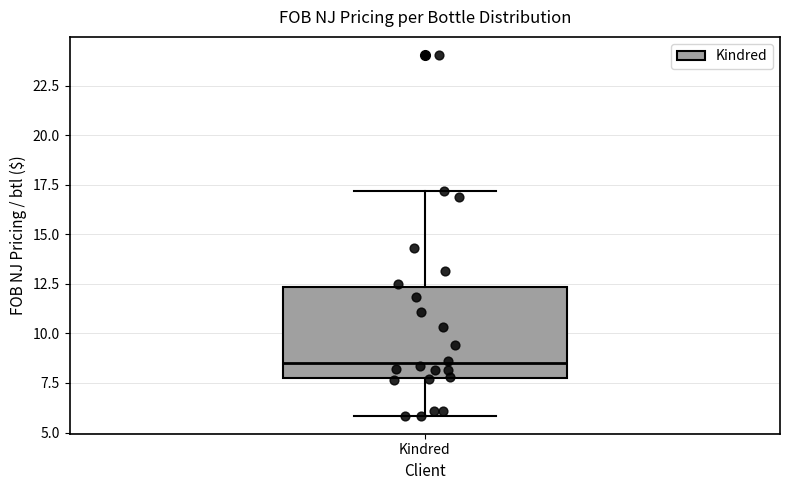

Where is the lower edge of the box for Kindred on the y-axis? The values are not printed on the chart, so give them approximately, as read against the axis.

7.5